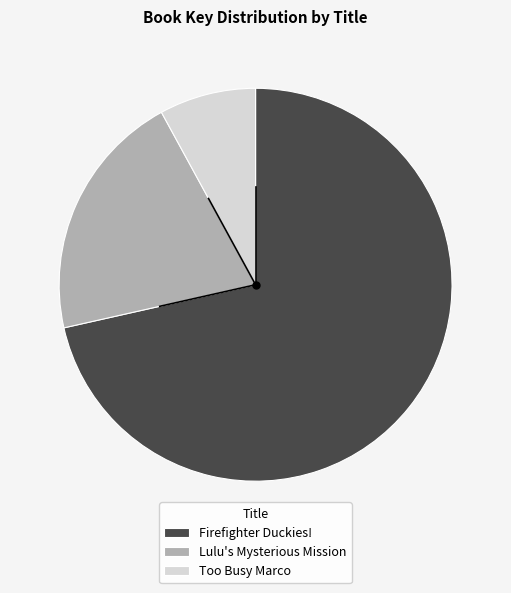

Is it true that Firefighter Duckies! is 71% of the pie?

True